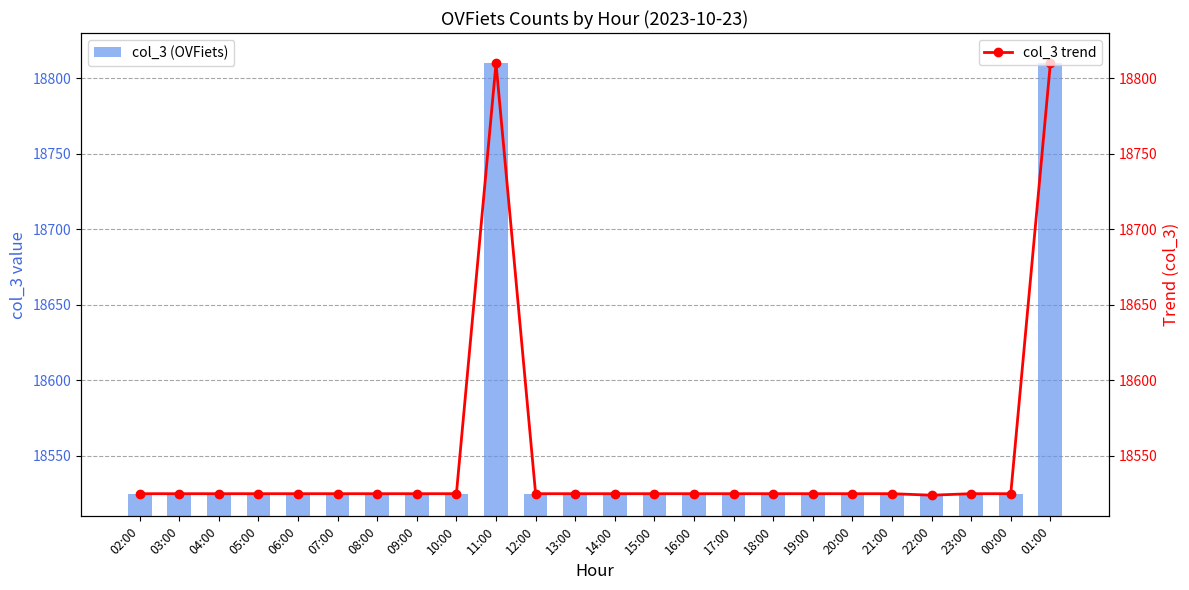

What is the value of the col_3 trend bar at the 15th from the left?

18525